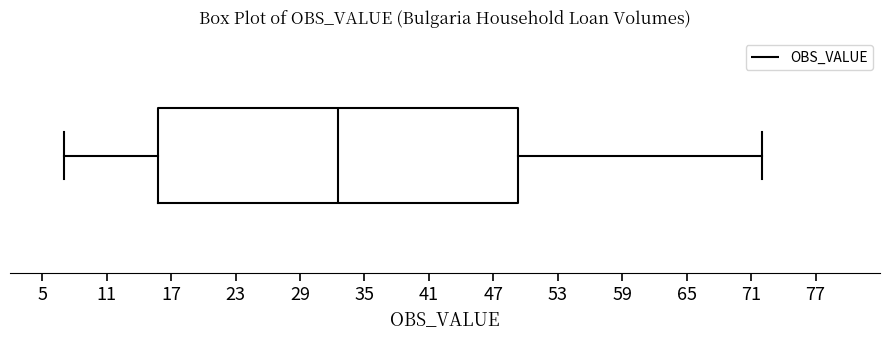

Transcribe this box plot: give where the median line is, the range the box spans, and where the two whiskers end, as read against the x-axis. The values are not printed on the chart, so give them approximately, as read against the axis.

median 33, box 16 to 49, whiskers 7 to 72